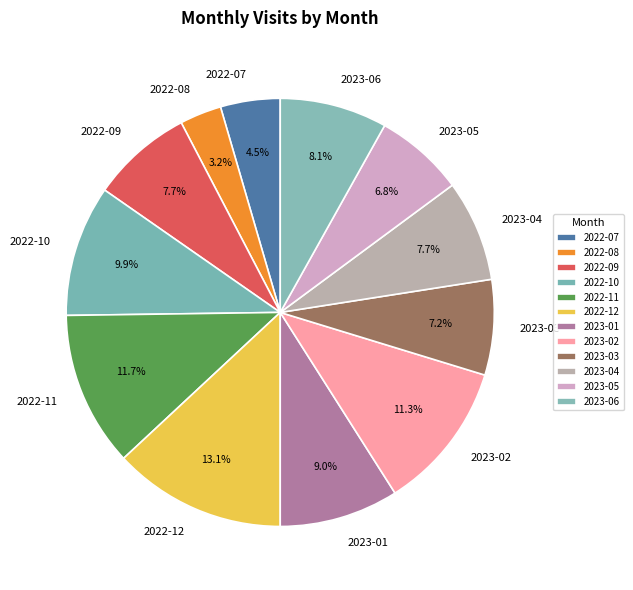

How many slices are in this pie chart?

12